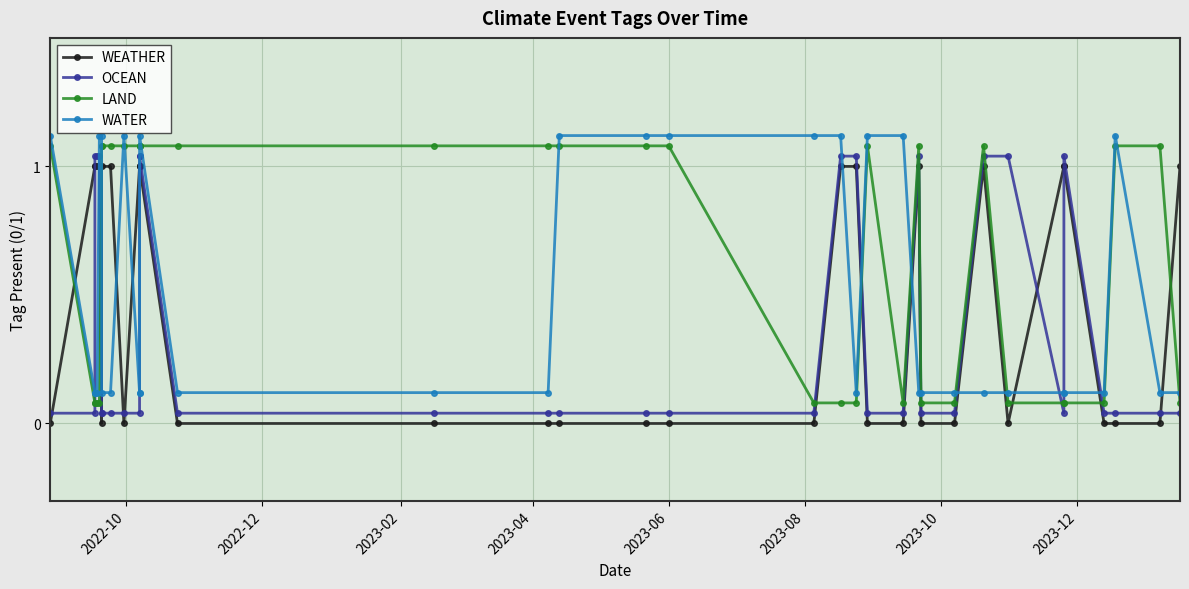

The value of LAND at 12 is 1.9. True or false?

False